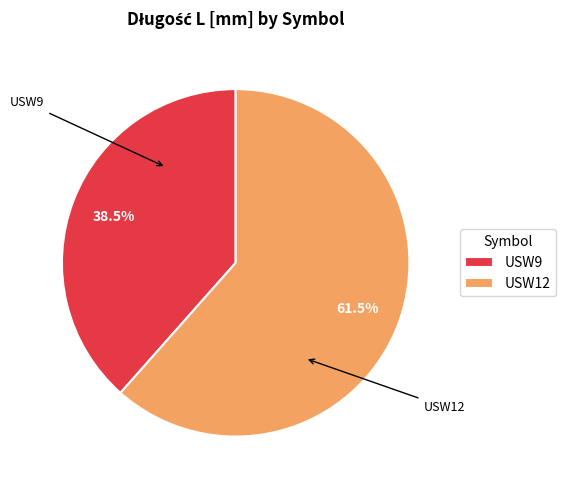

Which slice is the smallest?

USW9